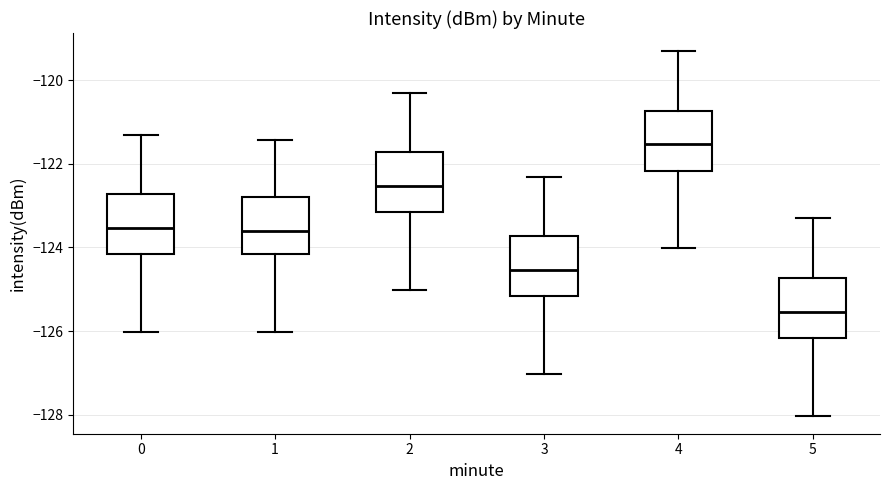

Where is the lower edge of the box at x = 4 on the y-axis? The values are not printed on the chart, so give them approximately, as read against the axis.

-122.2